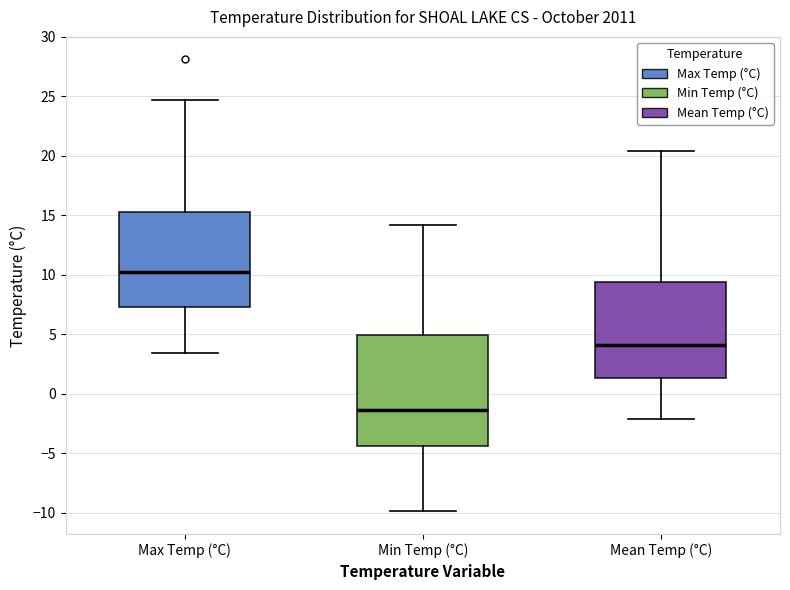

Where does the upper whisker of the box for Max Temp (°C) end on the y-axis? The values are not printed on the chart, so give them approximately, as read against the axis.

24.5